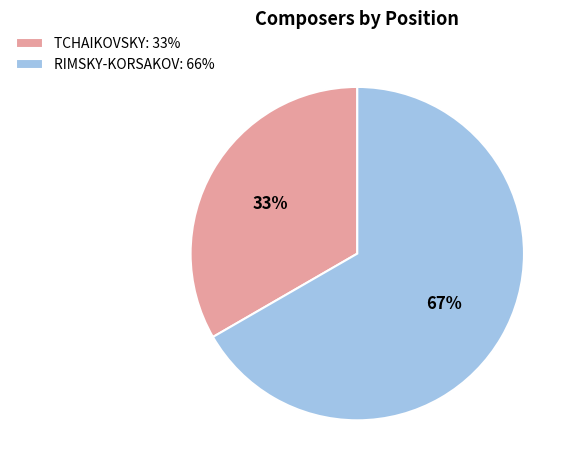

Approximately how many times larger is the value at RIMSKY-KORSAKOV: 66% compared to TCHAIKOVSKY: 33%?

2.0